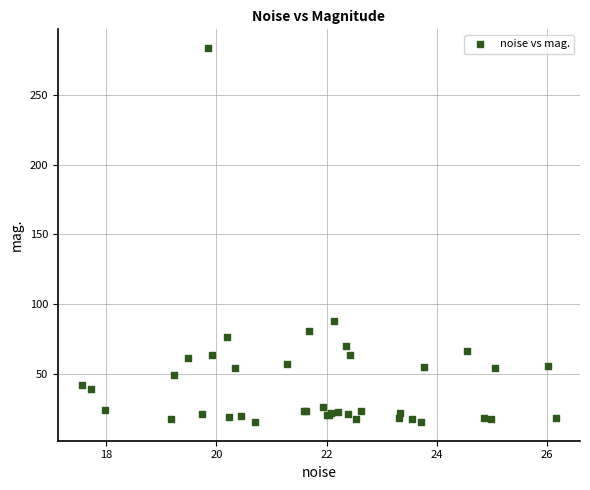

What Y value in the scatter plot is closest to 149?

88.0